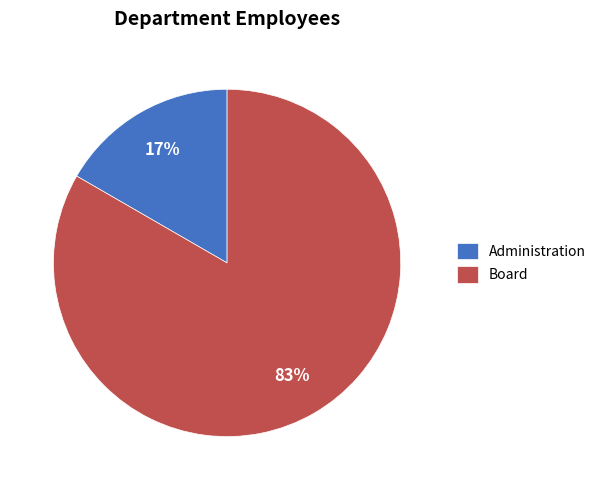

Between Administration and Board, which is larger?

Board